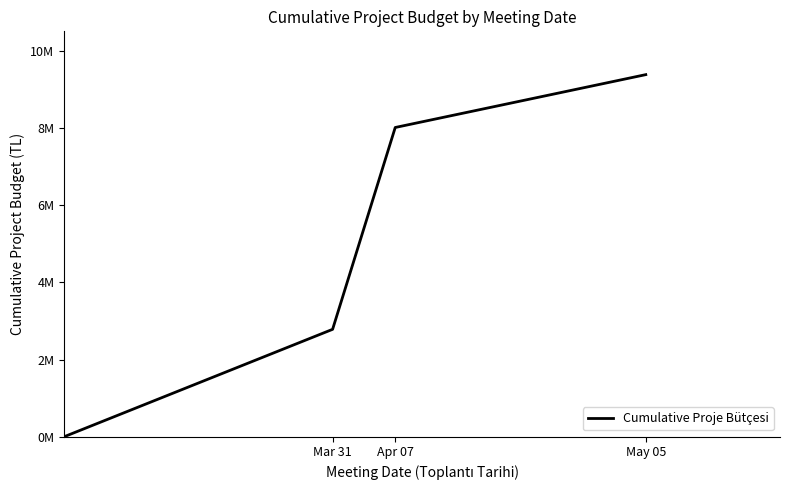

Does the chart have visible grid lines?

No